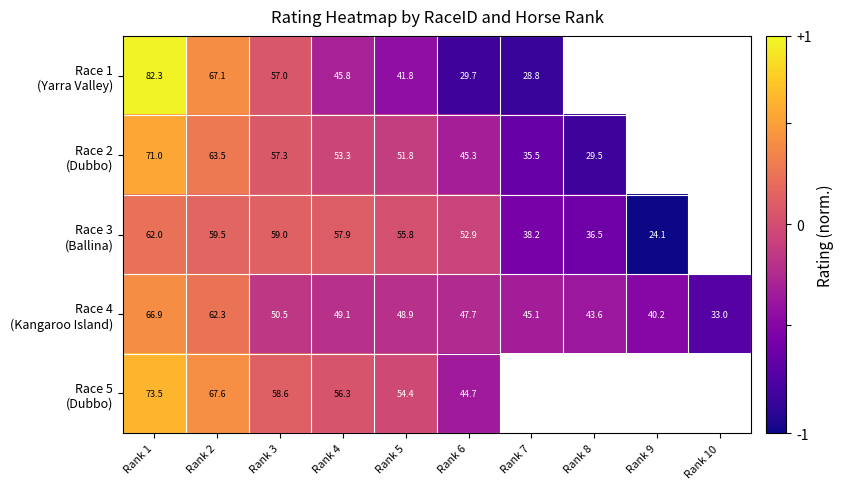

What is the sum of all Race 4 (Kangaroo Island) values?

487.2